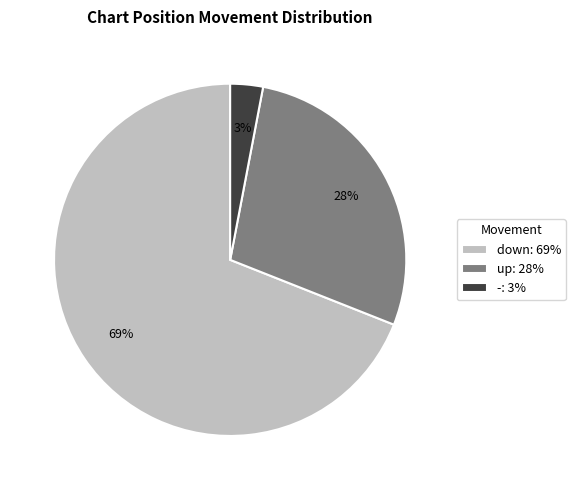

Is - the majority of the pie?

No